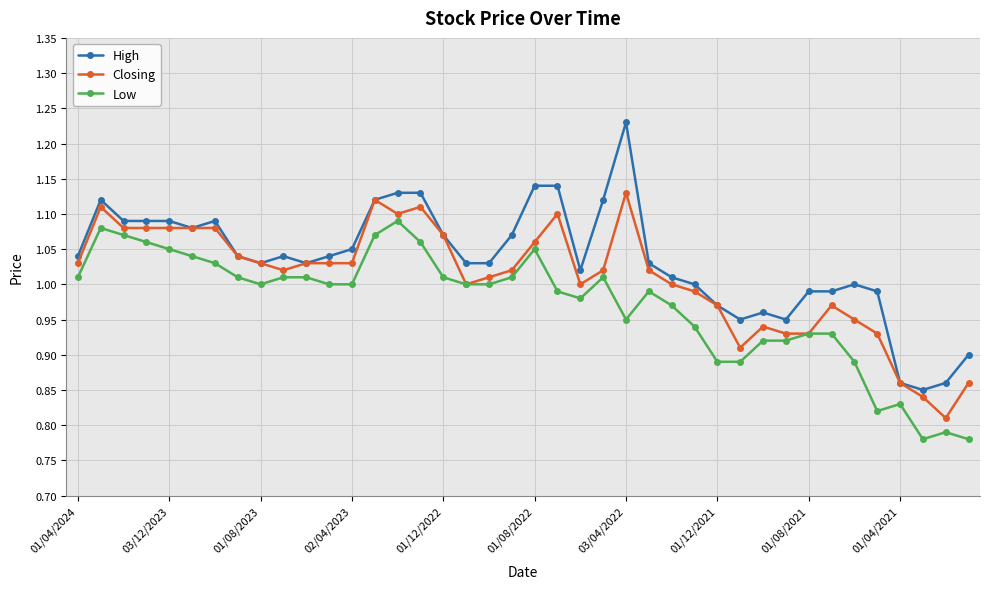

Which series has the largest range (max minus min)?

High